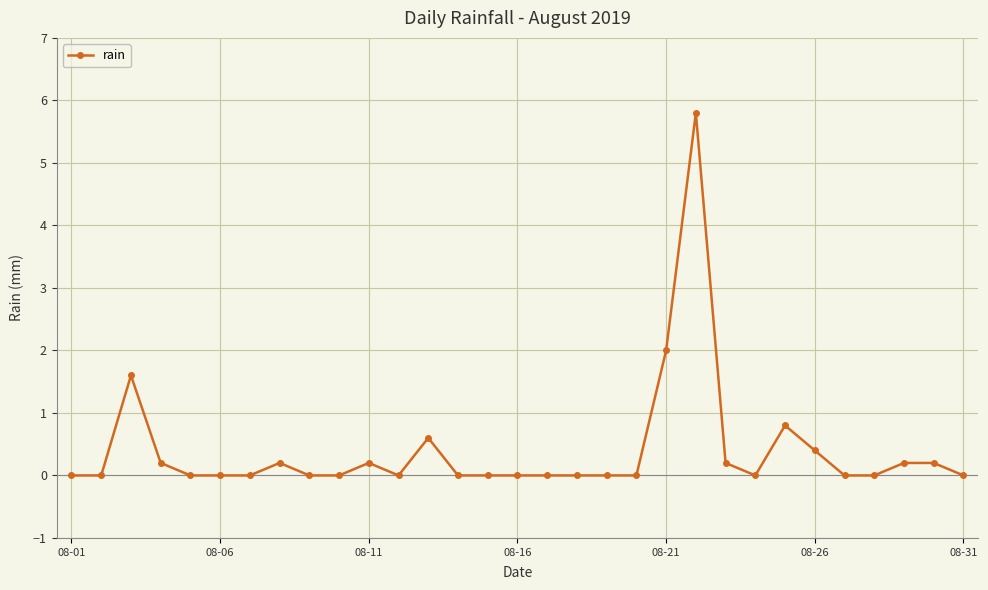

What is the greatest value displayed?

5.8